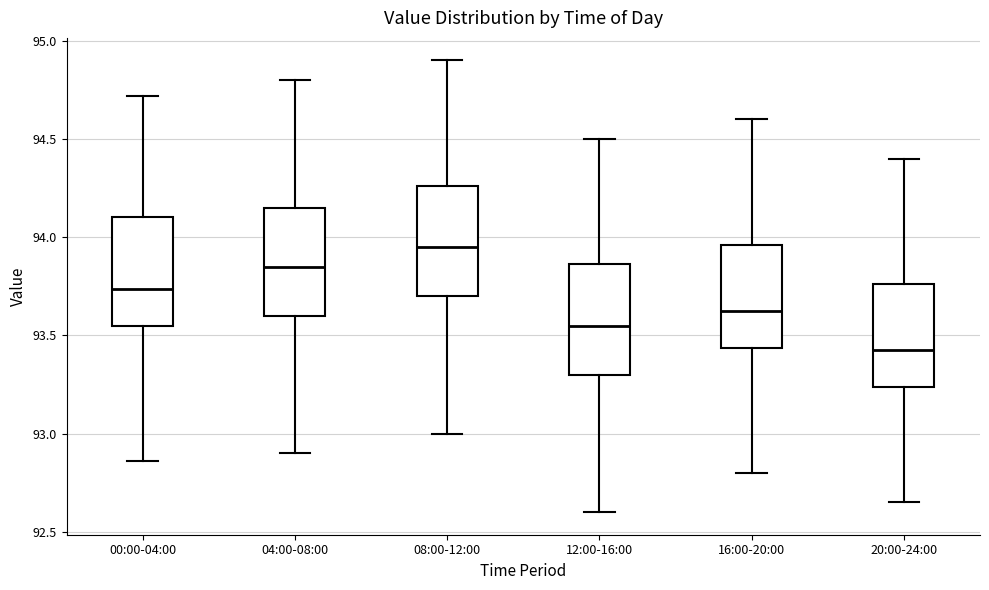

Which box has the highest median line?

08:00-12:00